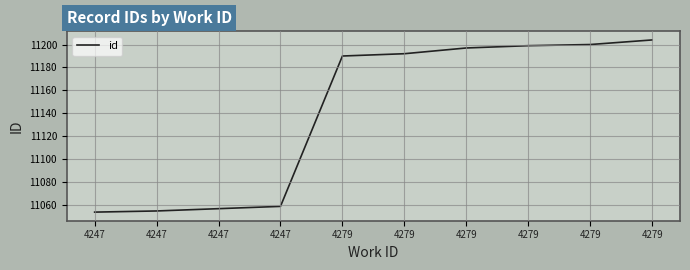

What is the average value?

11141